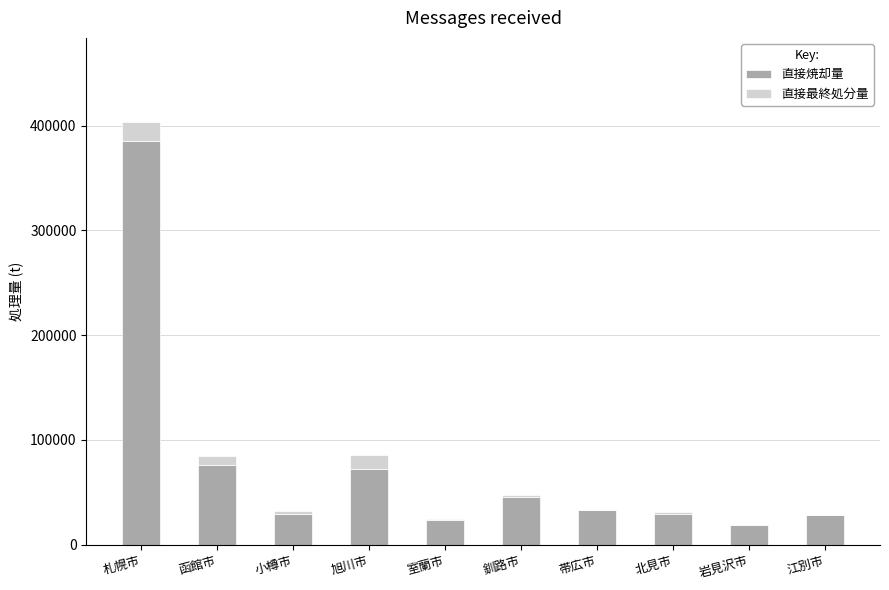

What is the total value across all series at 岩見沢市?

18903